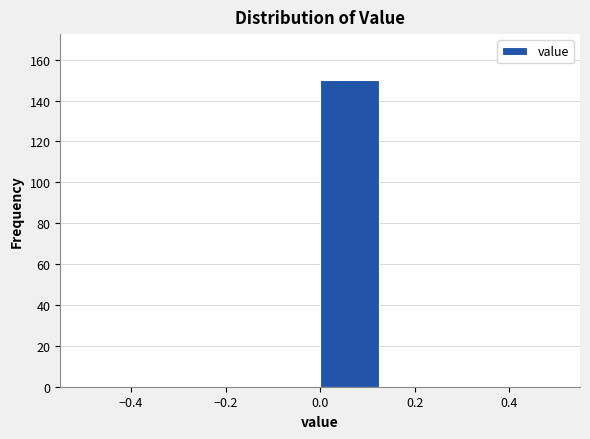

Which range on the x-axis has the tallest bar?

0.000 to 0.125